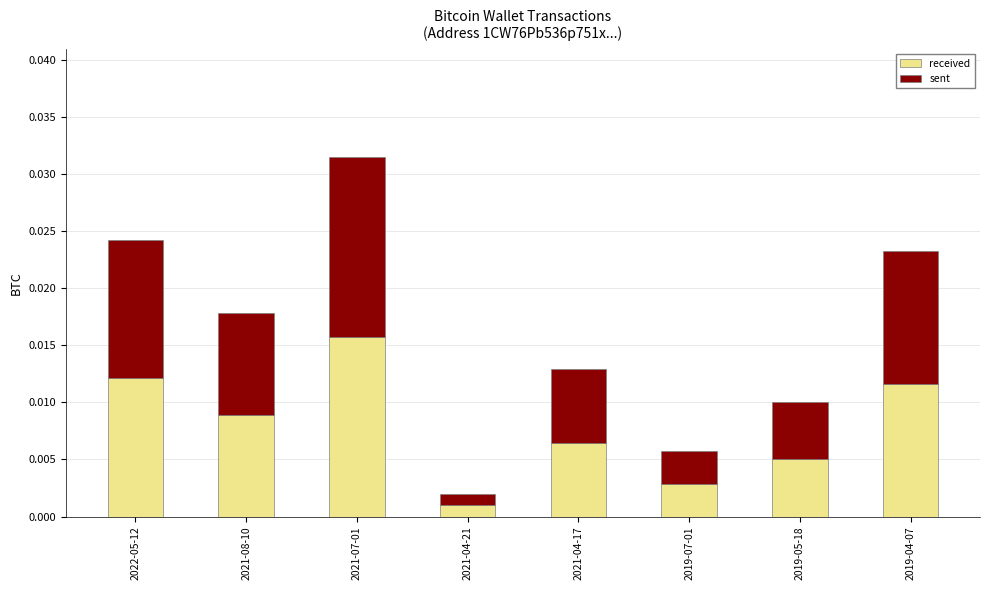

At which category is the sum across all series the highest?

2021-07-01